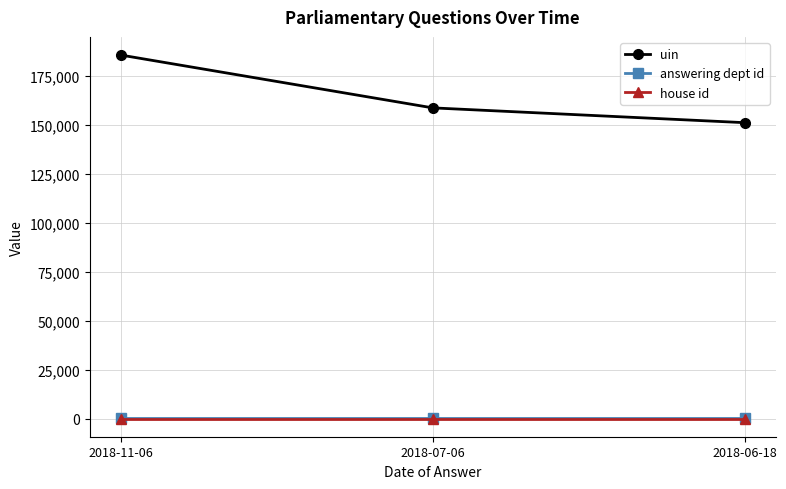

What is the spread (max minus min) of values at 2018-11-06?

185806